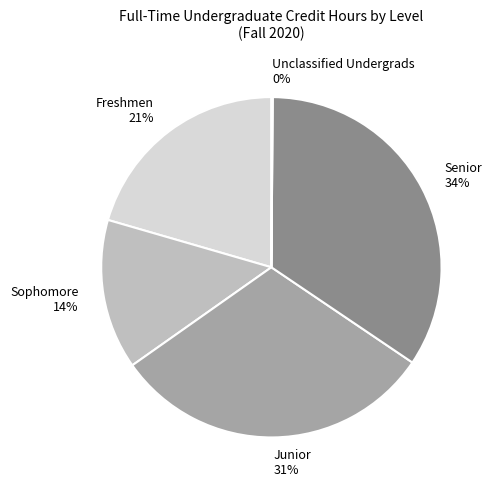

The Junior slice represents 31% of the pie. True or false?

True